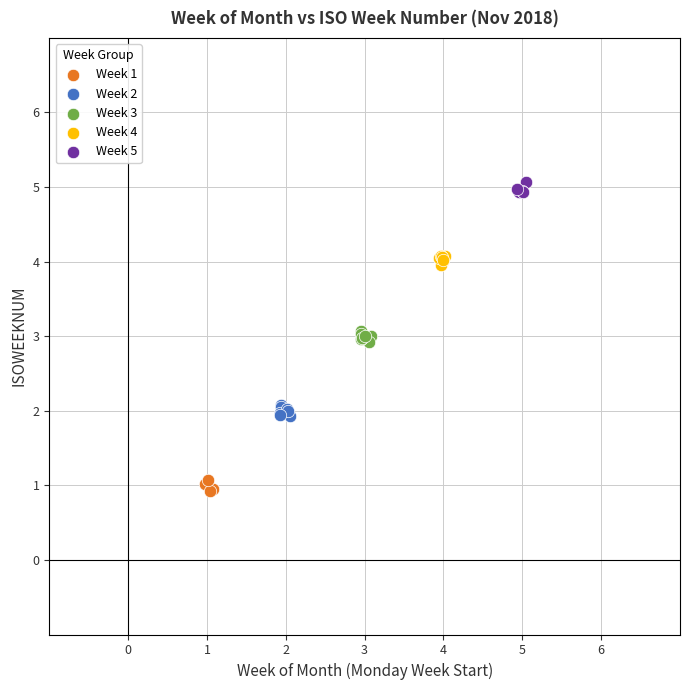

Which series contains the lowest Y value?

Week 1